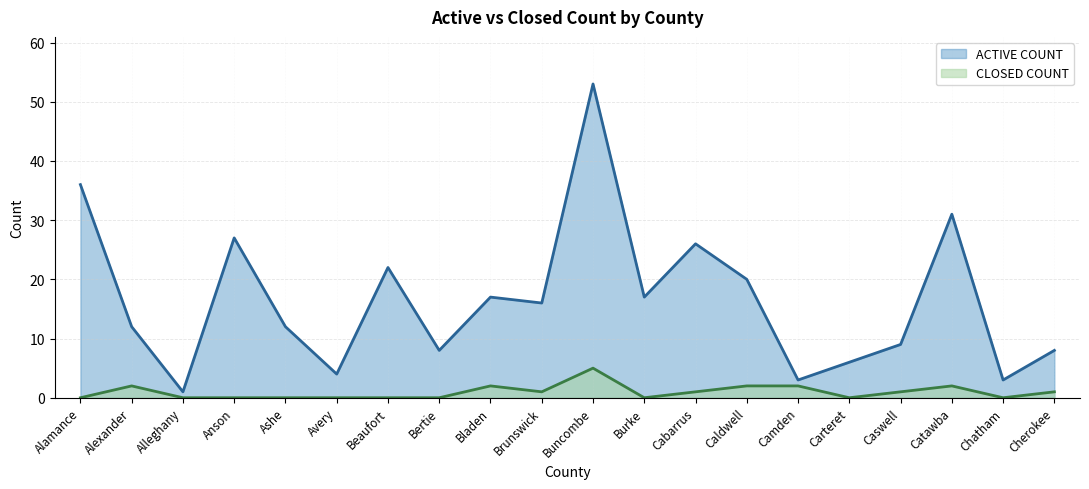

Where is the first local maximum for CLOSED COUNT?

Alexander